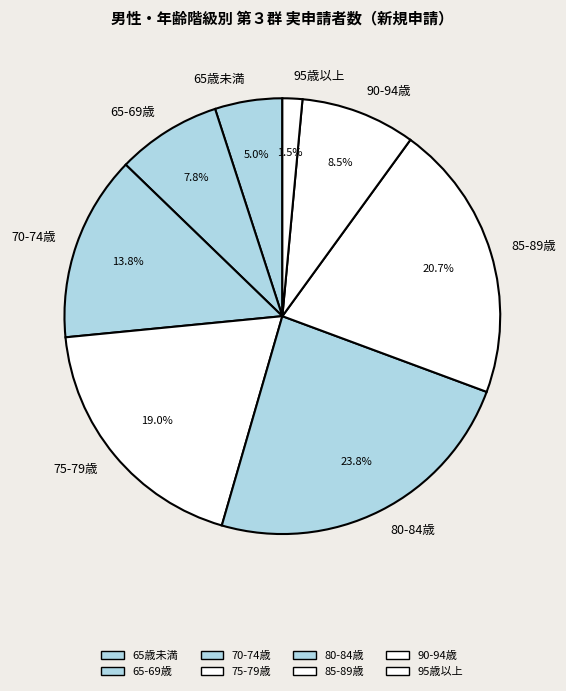

Does any single category account for the majority?

No